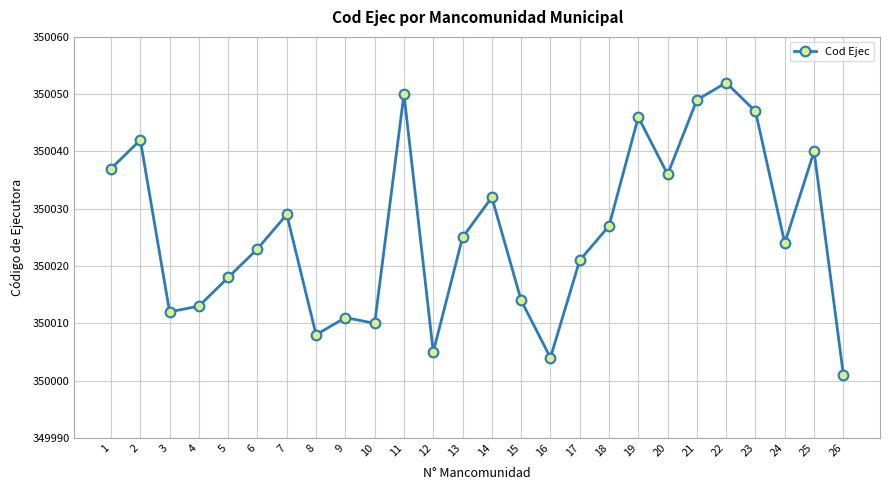

What is the difference between the second highest and minimum values?

49